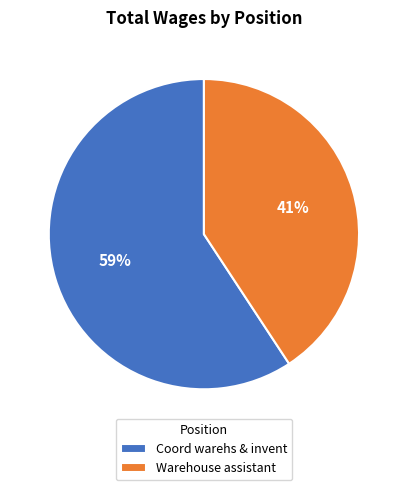

To the nearest percent, what portion does Coord warehs & invent represent?

59%